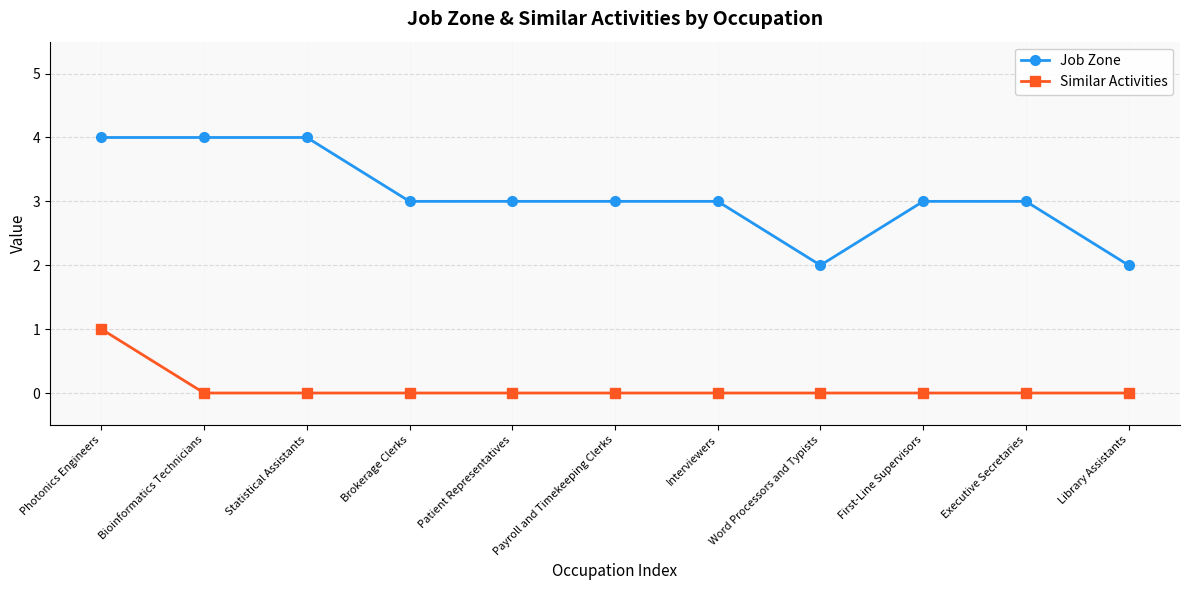

What is the label of the 6th point from the right?

Payroll and Timekeeping Clerks